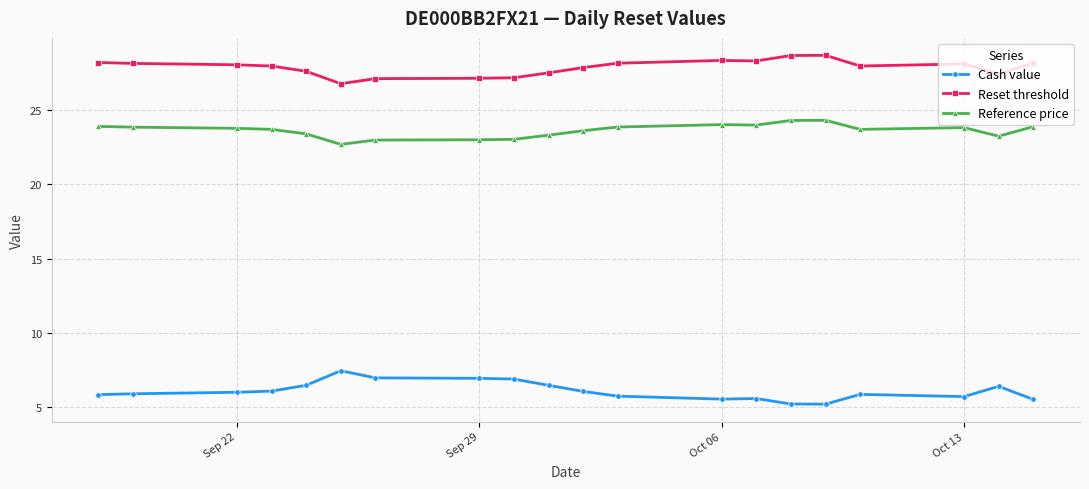

What is the lowest value of the Reference price series?

22.7